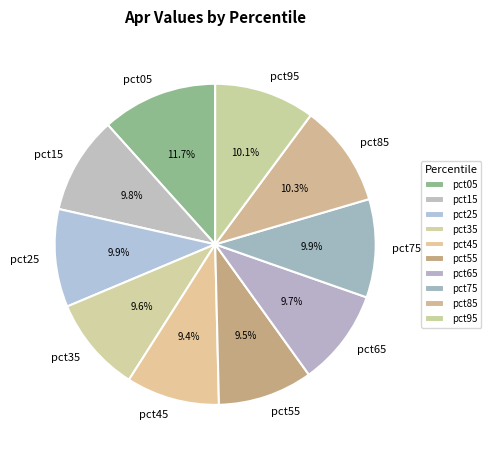

What is the ratio of the value at pct35 to the value at pct95?

1.0